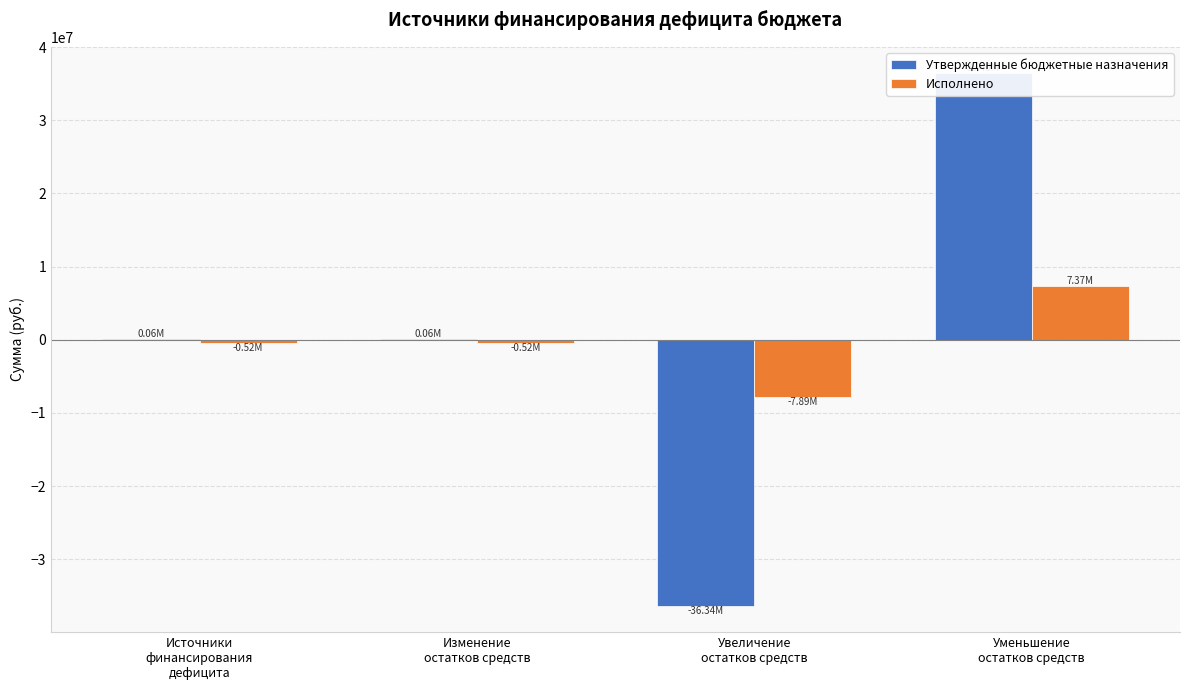

Where does the Исполнено series first go above -518941?

Уменьшение
остатков средств